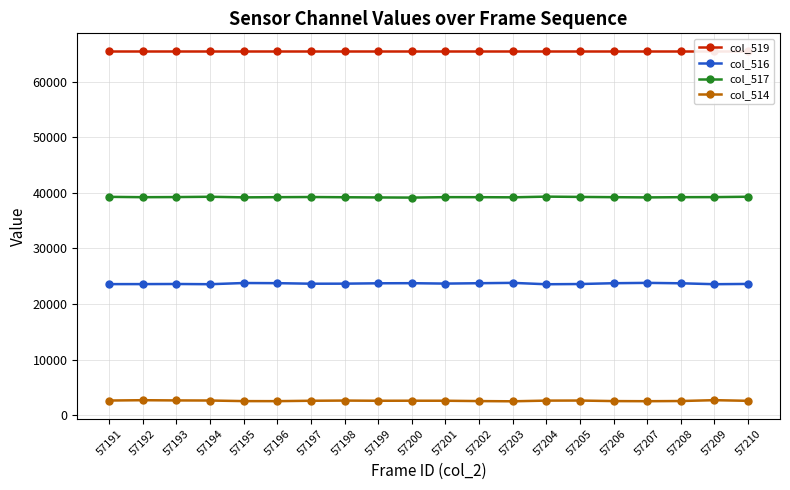

True or false: col_517 and col_514 intersect in this chart.

False